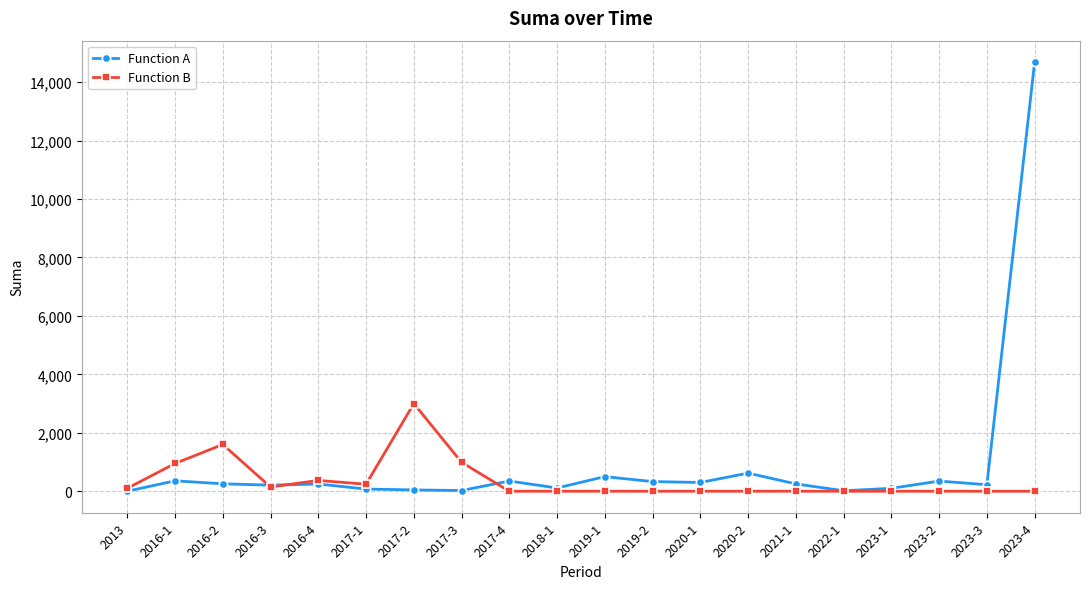

How many categories are shown in the chart?

20